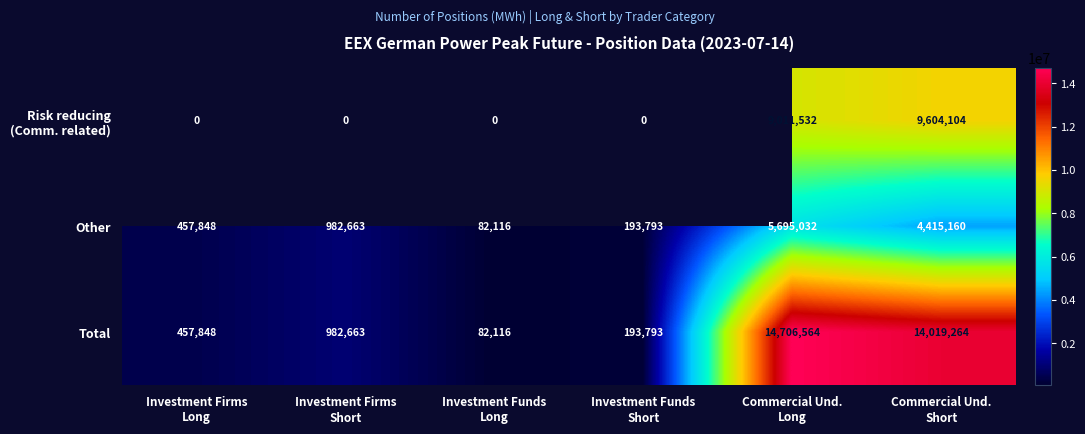

What is the minimum value for Other?

82116